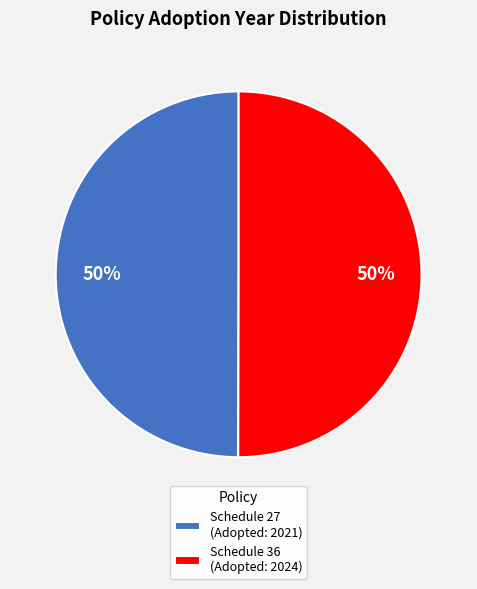

The Schedule 36 (Adopted: 2024) slice represents 42% of the pie. True or false?

False